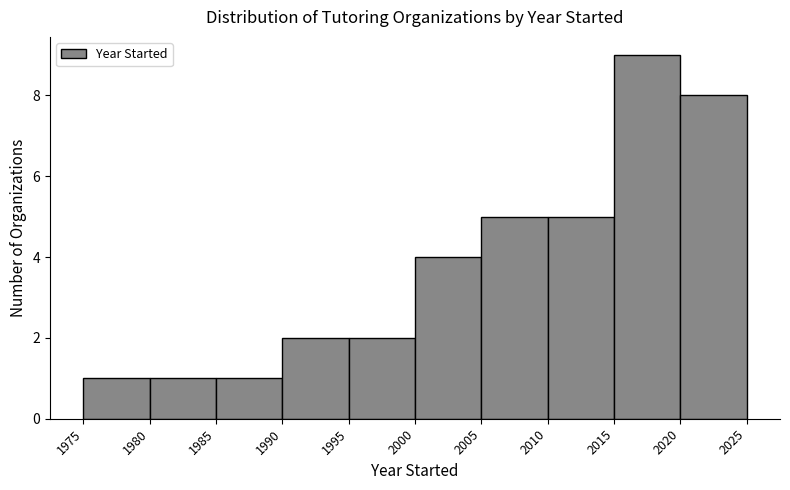

How tall is the bar that spans 1975 to 1980 on the x-axis? The values are not printed on the chart, so give them approximately, as read against the axis.

1